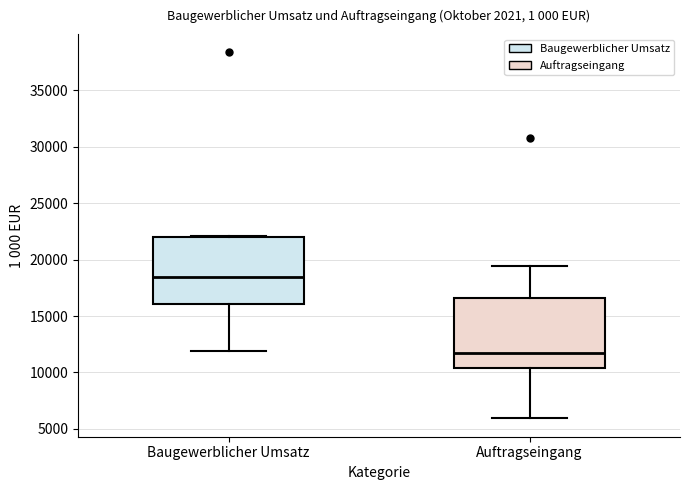

Which box's median line is the highest?

Baugewerblicher Umsatz